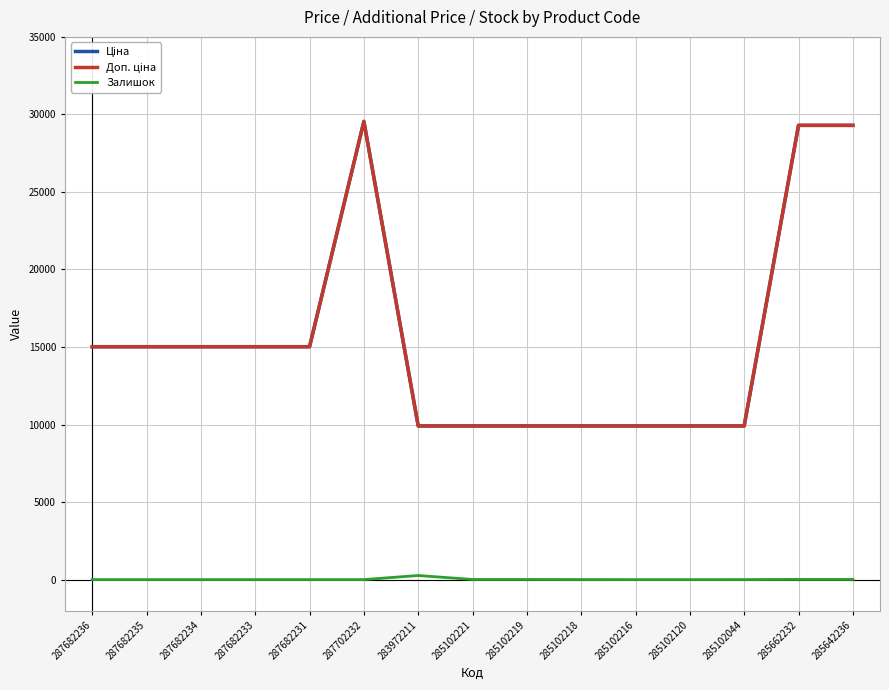

Does the chart display data point markers on the line(s)?

No